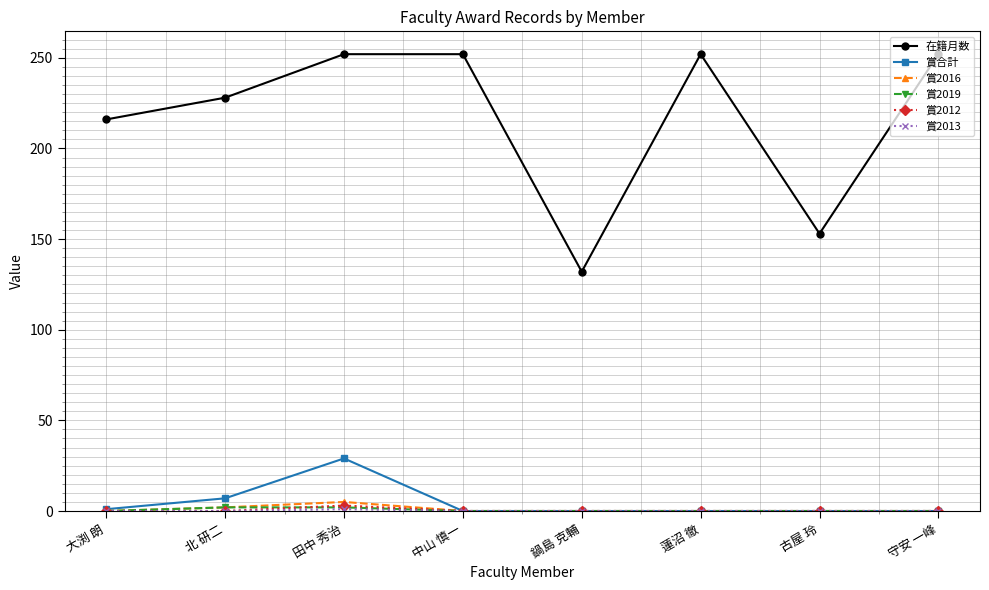

Where is 賞合計 nearest to the value 14?

北 研二